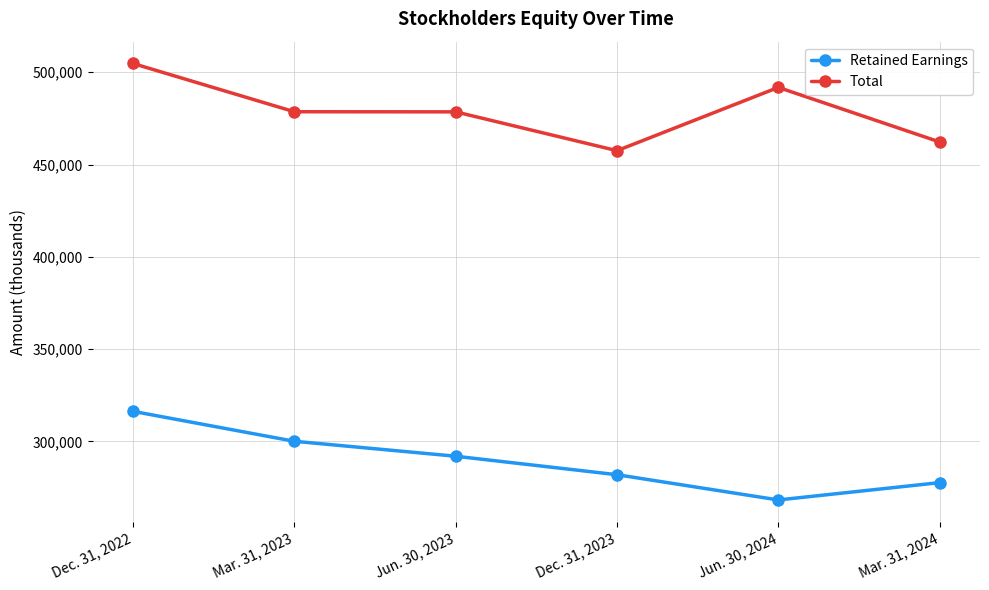

In Total, how many points are higher than both neighbors (excluding endpoints)?

1